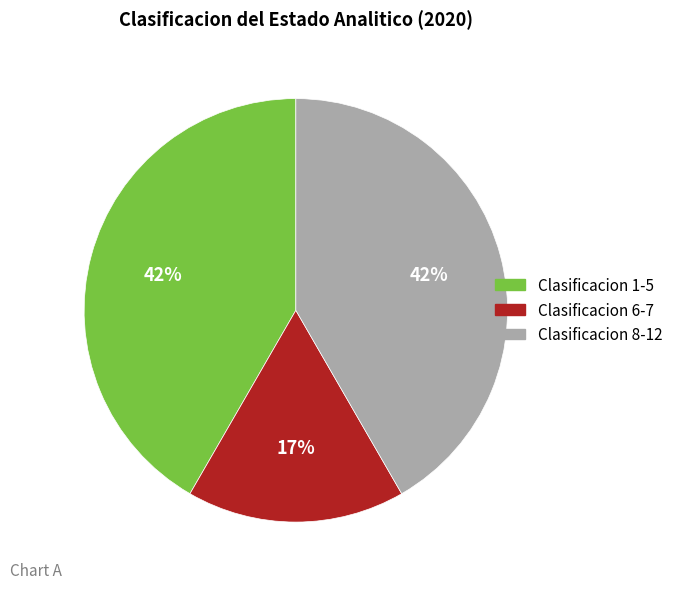

To the nearest percent, what is the difference between the largest and smallest slice percentages?

25%